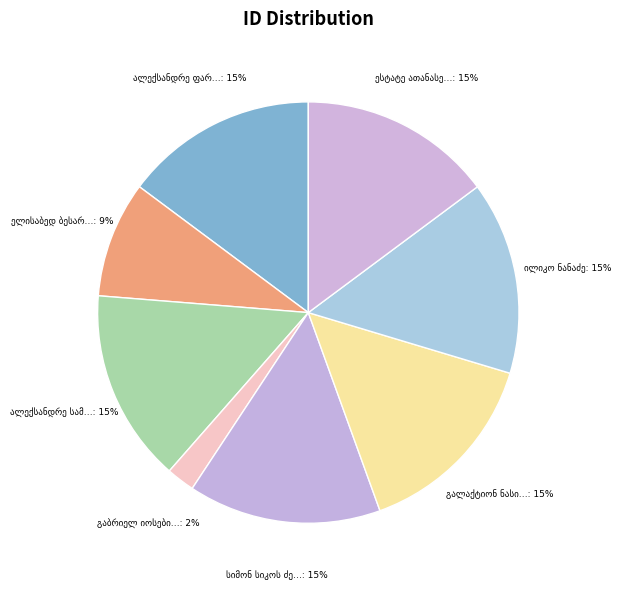

Between გაბრიელ იოსების ძე ნაზაროვი and ესტატე ათანასეს ძე ნიკოლაიშვილი, which is larger?

ესტატე ათანასეს ძე ნიკოლაიშვილი